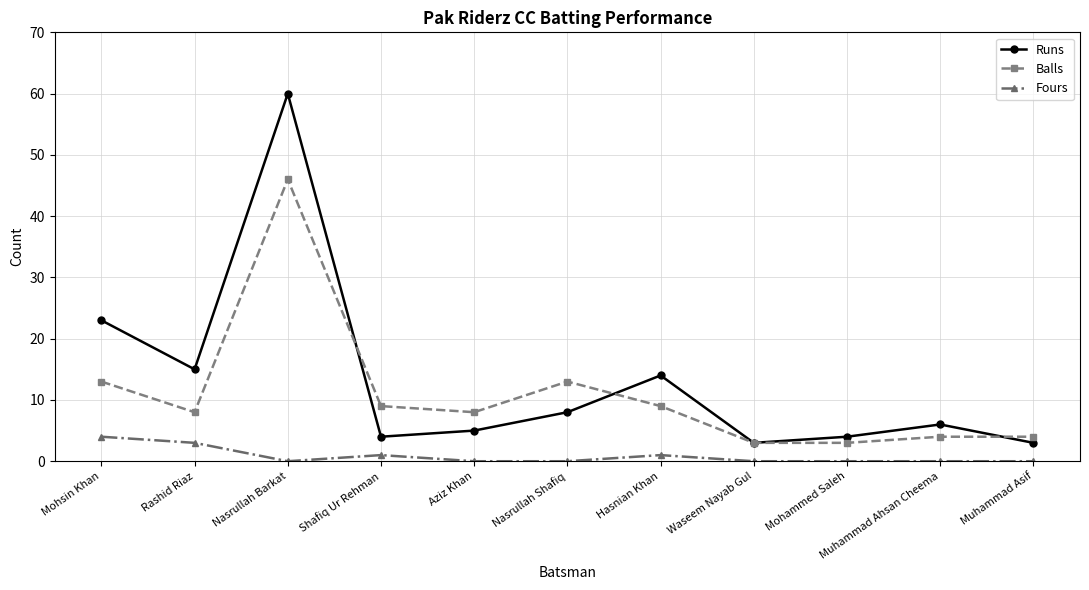

What is the spread (max minus min) of values at Waseem Nayab Gul?

3